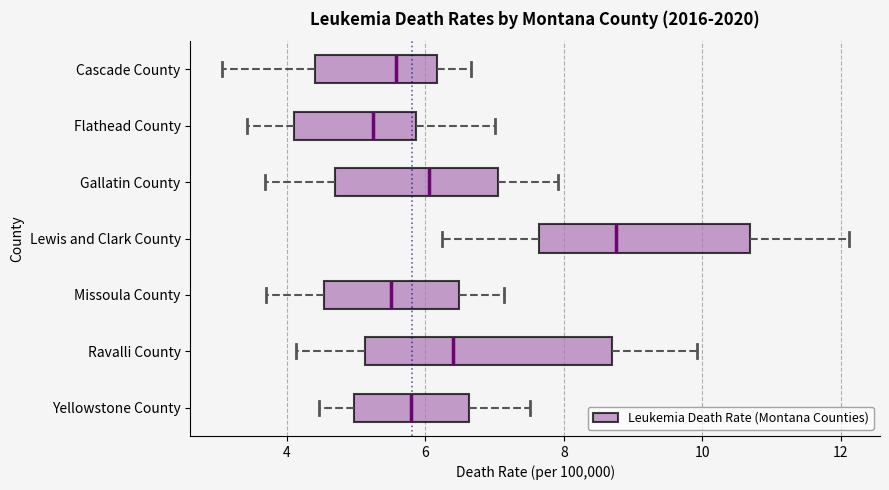

Which box has the furthest to the right median line?

Lewis and Clark County